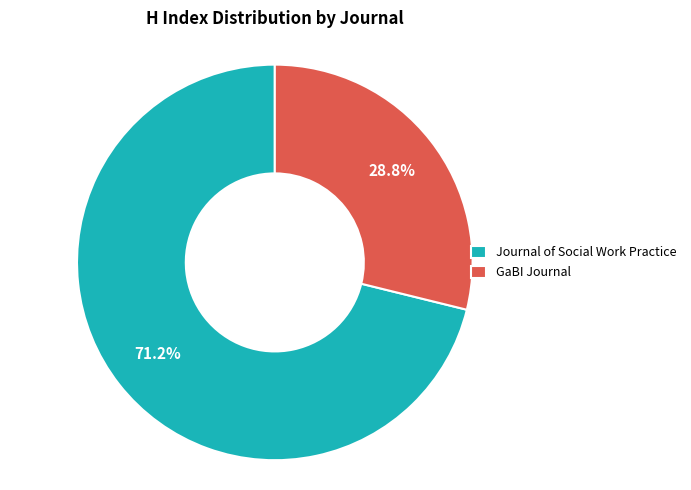

What percentage is the GaBI Journal slice, to the nearest percent?

29%